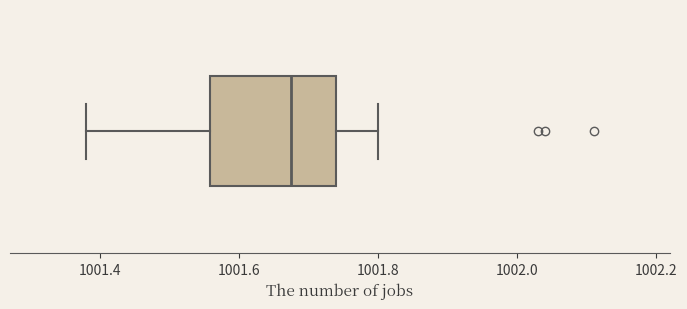

Transcribe this box plot: give where the median line is, the range the box spans, and where the two whiskers end, as read against the x-axis. The values are not printed on the chart, so give them approximately, as read against the axis.

median 1001.68, box 1001.56 to 1001.74, whiskers 1001.38 to 1001.80